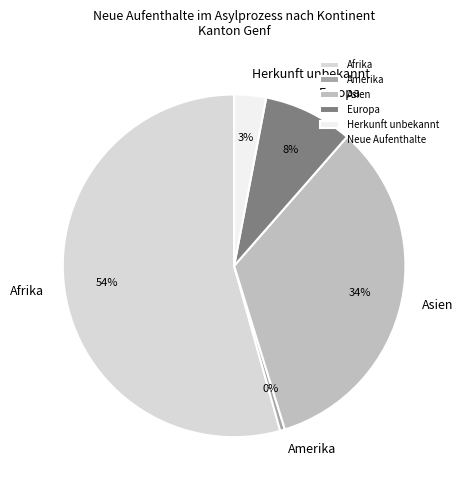

How many slices are in this pie chart?

5